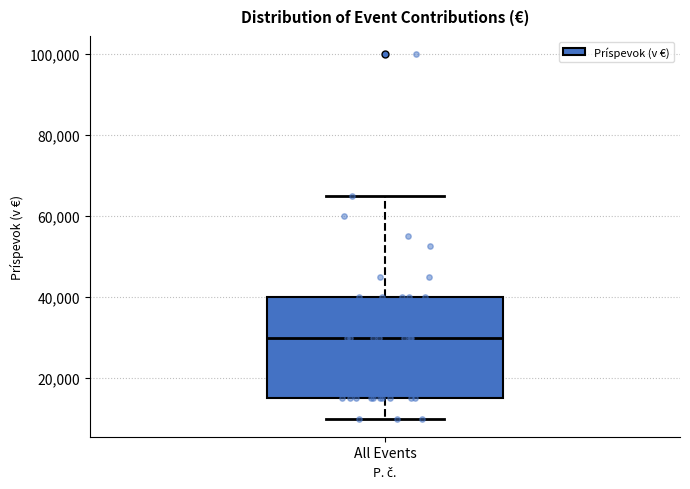

Transcribe this box plot: give where the median line is, the range the box spans, and where the two whiskers end, as read against the y-axis. The values are not printed on the chart, so give them approximately, as read against the axis.

median 30000, box 16000 to 40000, whiskers 10000 to 66000